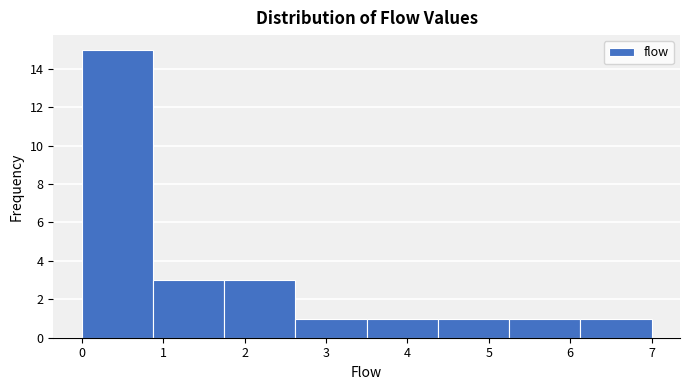

Over which range of the x-axis is the bar tallest?

0.0 to 0.9